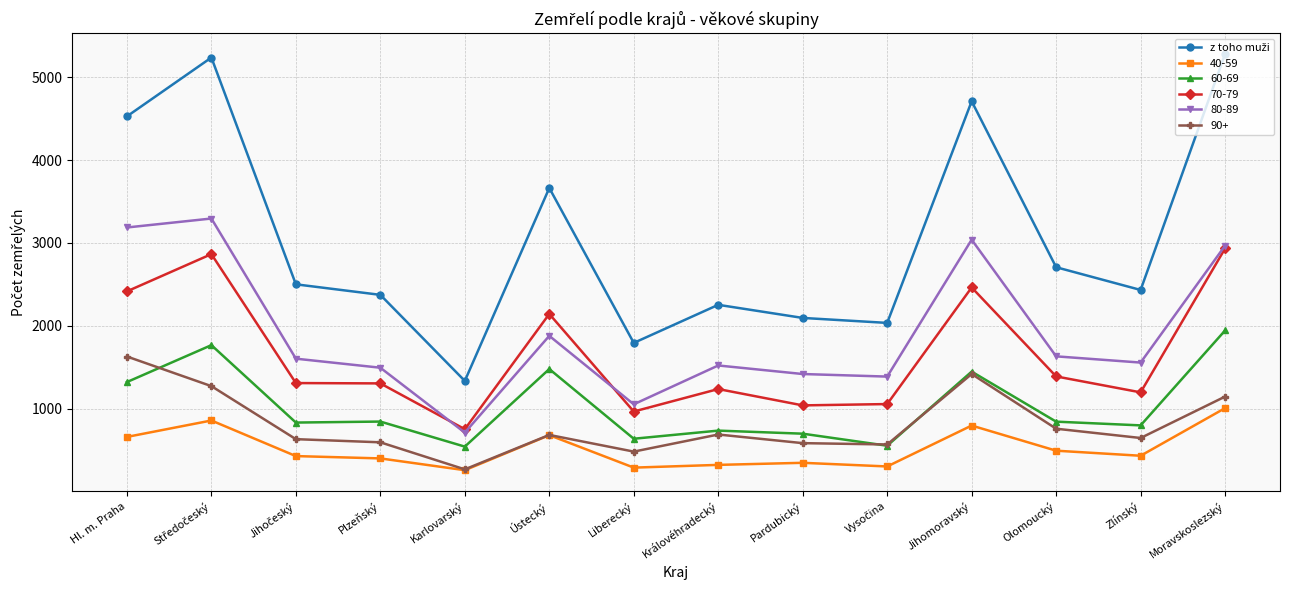

How many data points does each series have?

14